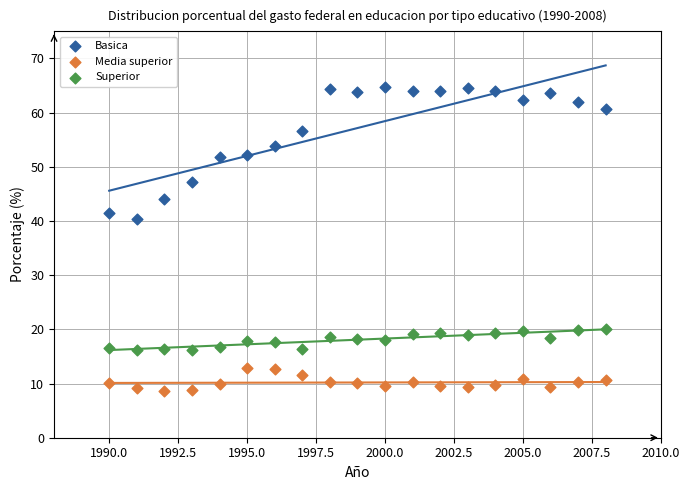

What is the X range (max minus min) for the scatter plot?

18.0